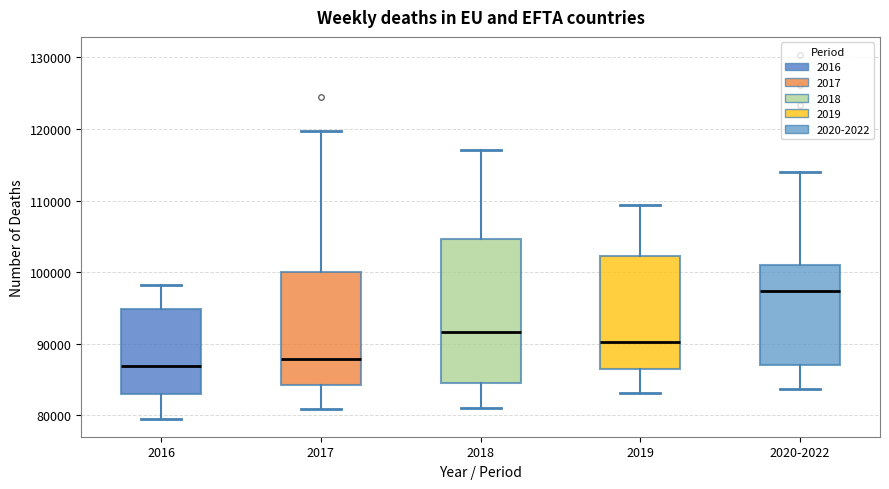

Reading left to right, read every box against the y-axis: the position of its median line, the range the box covers, and the ends of its whiskers. The values are not printed on the chart, so give them approximately, as read against the axis.

2016: median 87000, box 83000 to 95000, whiskers 80000 to 98000
2017: median 88000, box 84000 to 100000, whiskers 81000 to 120000
2018: median 92000, box 85000 to 105000, whiskers 81000 to 117000
2019: median 90000, box 87000 to 102000, whiskers 83000 to 109000
2020-2022: median 97000, box 87000 to 101000, whiskers 84000 to 114000